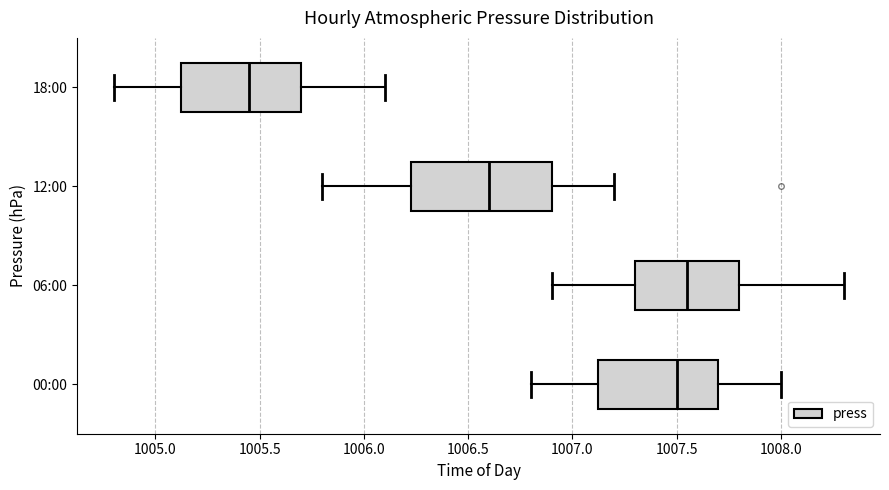

Which box is the widest, from its left edge to its right edge?

12:00